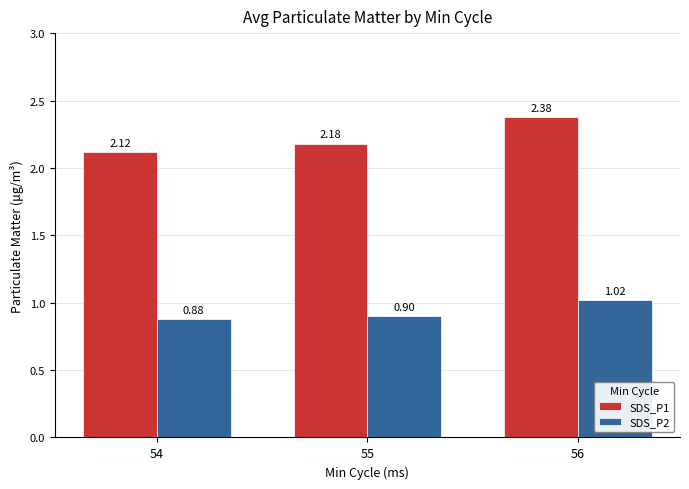

What are all the series names shown in the legend?

SDS_P1, SDS_P2